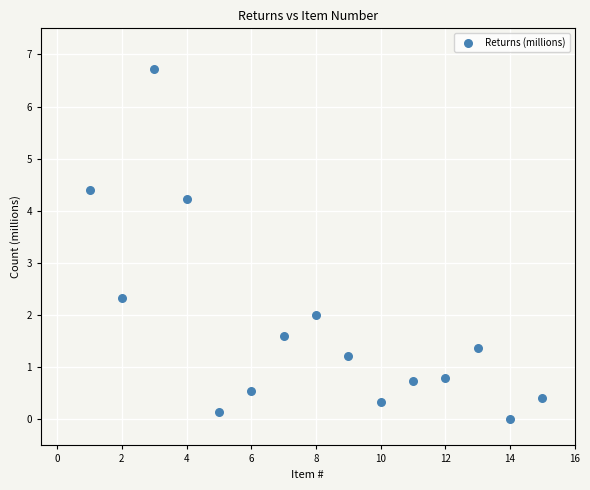

What Y value in the scatter plot is closest to 3?

2.3